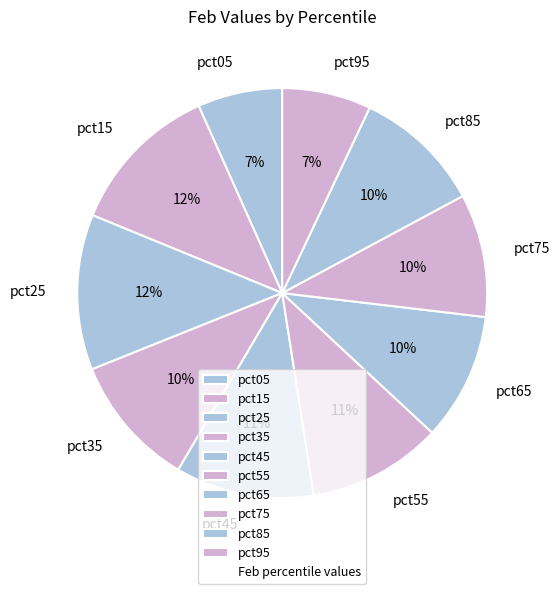

Is pct05 the majority of the pie?

No